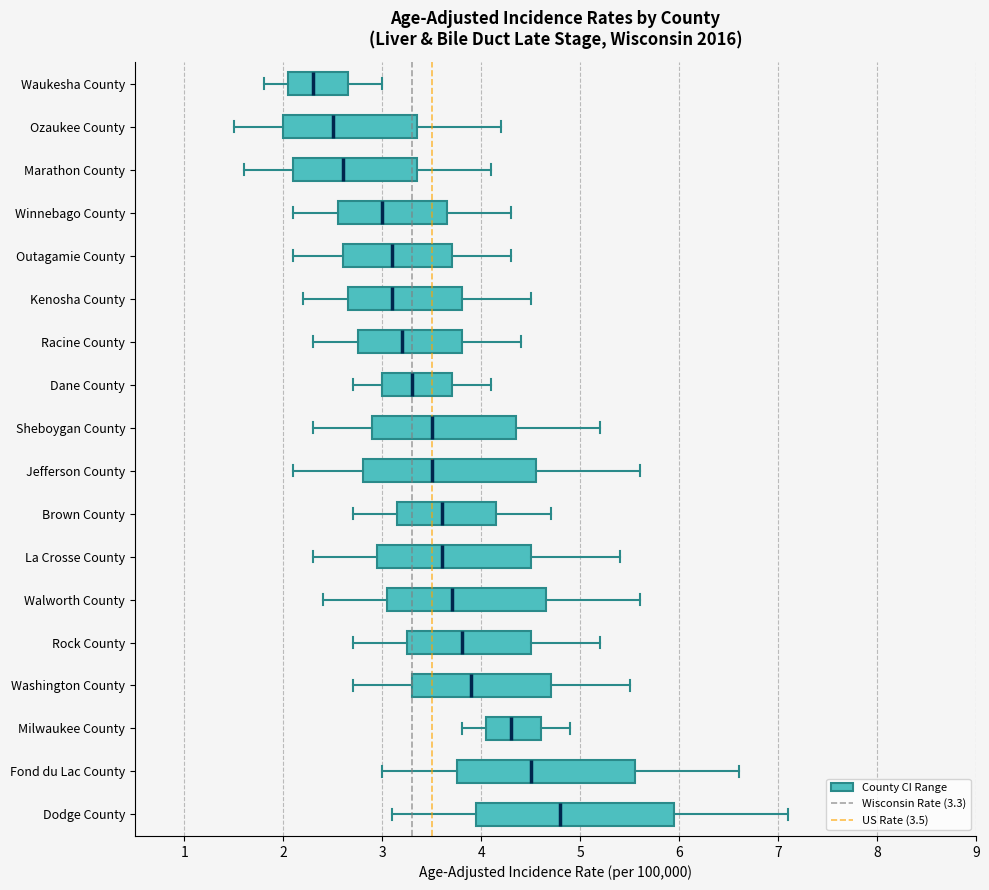

Reading bottom to top, read every box against the x-axis: the position of its median line, the range the box covers, and the ends of its whiskers. The values are not printed on the chart, so give them approximately, as read against the axis.

Dodge County: median 4.8, box 4.0 to 6.0, whiskers 3.1 to 7.1
Fond du Lac County: median 4.5, box 3.8 to 5.6, whiskers 3.0 to 6.6
Milwaukee County: median 4.3, box 4.1 to 4.6, whiskers 3.8 to 4.9
Washington County: median 3.9, box 3.3 to 4.7, whiskers 2.7 to 5.5
Rock County: median 3.8, box 3.3 to 4.5, whiskers 2.7 to 5.2
Walworth County: median 3.7, box 3.1 to 4.7, whiskers 2.4 to 5.6
La Crosse County: median 3.6, box 3.0 to 4.5, whiskers 2.3 to 5.4
Brown County: median 3.6, box 3.2 to 4.2, whiskers 2.7 to 4.7
Jefferson County: median 3.5, box 2.8 to 4.6, whiskers 2.1 to 5.6
Sheboygan County: median 3.5, box 2.9 to 4.4, whiskers 2.3 to 5.2
Dane County: median 3.3, box 3.0 to 3.7, whiskers 2.7 to 4.1
Racine County: median 3.2, box 2.8 to 3.8, whiskers 2.3 to 4.4
Kenosha County: median 3.1, box 2.7 to 3.8, whiskers 2.2 to 4.5
Outagamie County: median 3.1, box 2.6 to 3.7, whiskers 2.1 to 4.3
Winnebago County: median 3.0, box 2.6 to 3.7, whiskers 2.1 to 4.3
Marathon County: median 2.6, box 2.1 to 3.4, whiskers 1.6 to 4.1
Ozaukee County: median 2.5, box 2.0 to 3.4, whiskers 1.5 to 4.2
Waukesha County: median 2.3, box 2.1 to 2.7, whiskers 1.8 to 3.0